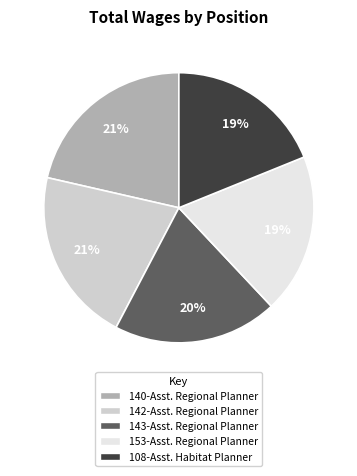

What is the ratio of the value at 140-Asst. Regional Planner to the value at 143-Asst. Regional Planner?

1.1